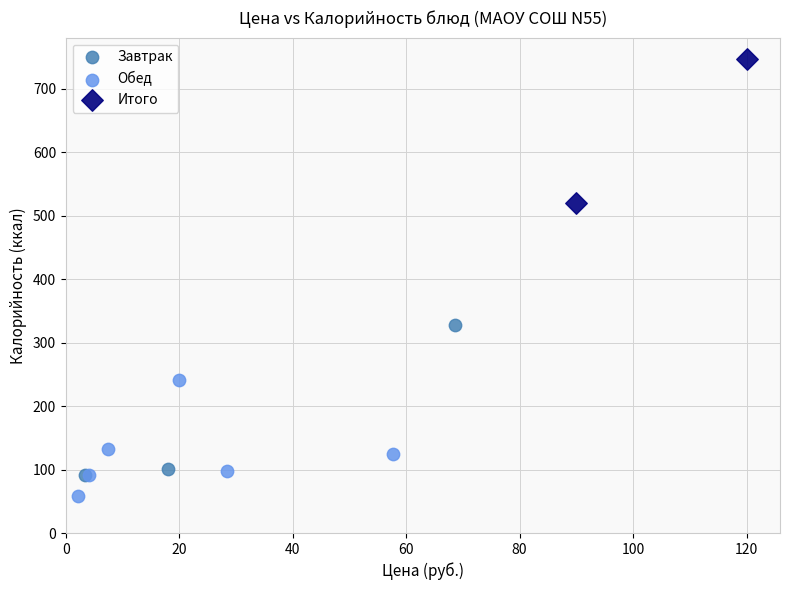

What are all the series names shown in the legend?

Завтрак, Обед, Итого